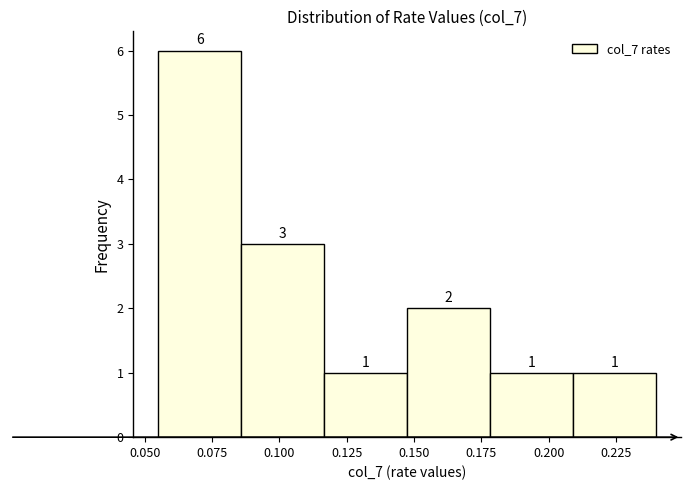

How tall is the bar that spans 0.210 to 0.240 on the x-axis? The bar edges are not printed on the chart, so give them approximately, as read against the axis.

1